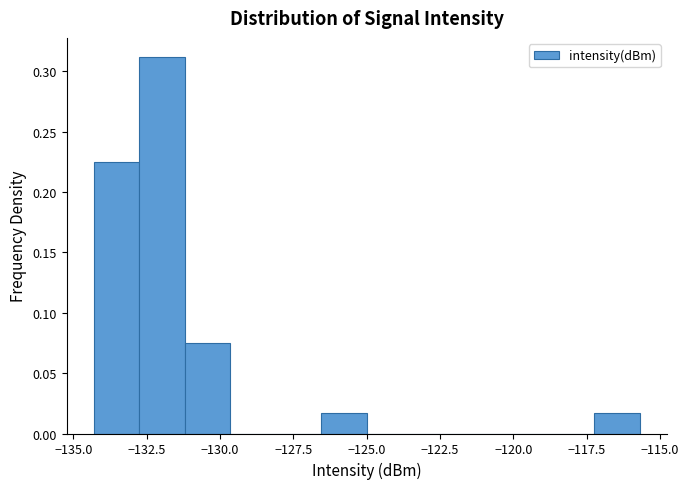

Around what value on the x-axis is the tallest bar? Give the approximate position of its centre, as read against the axis.

-132.0